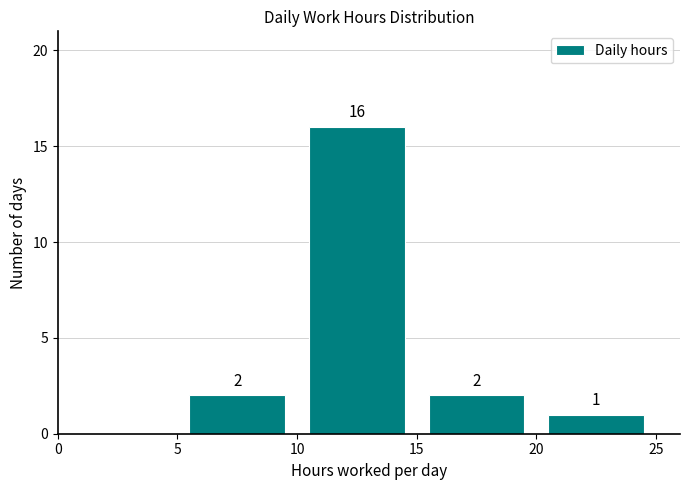

Over which range of the x-axis is the bar tallest?

10 to 15